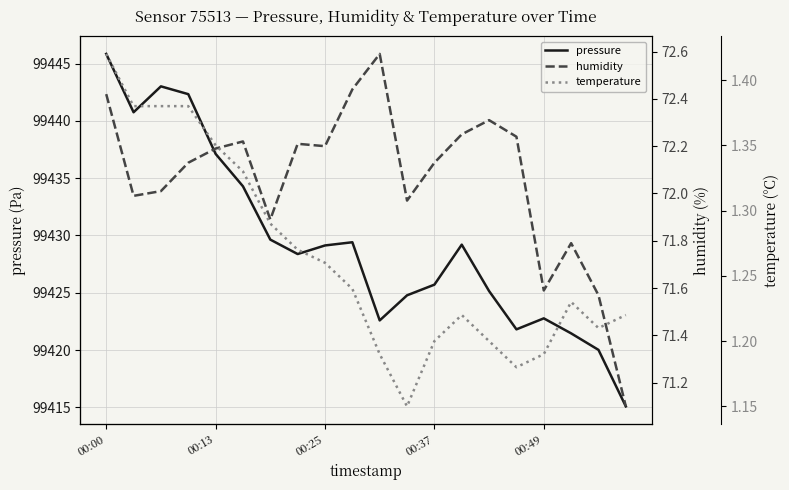

The pressure series shows 57056.0 at 17. True or false?

False